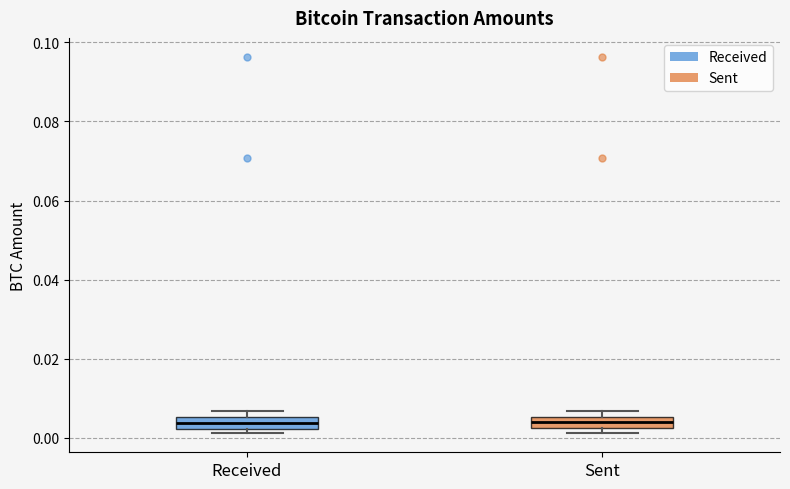

Where is the upper edge of the box for Received on the y-axis? The values are not printed on the chart, so give them approximately, as read against the axis.

0.006